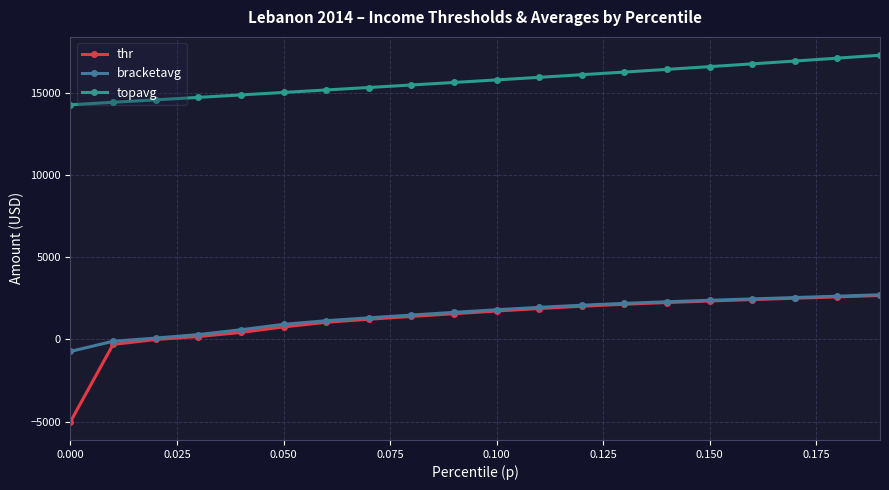

Which series has the largest range (max minus min)?

thr